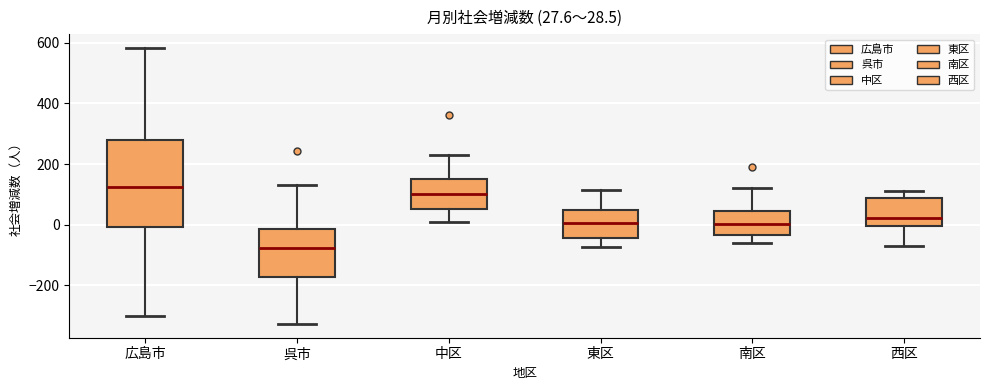

Which box has the lowest median line?

呉市